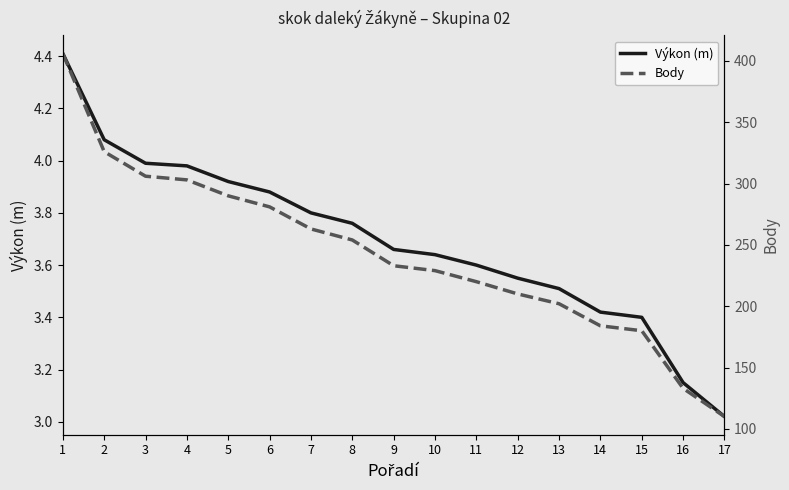

Reading right to left, what are all the values shown in this chart?

Výkon (m): 3.0	3.1	3.4	3.4	3.5	3.5	3.6	3.6	3.7	3.8	3.8	3.9	3.9	4.0	4.0	4.1	4.4
Body: 110.0	133.0	180.0	184.0	202.0	210.0	220.0	229.0	233.0	254.0	263.0	281.0	290.0	303.0	306.0	326.0	406.0